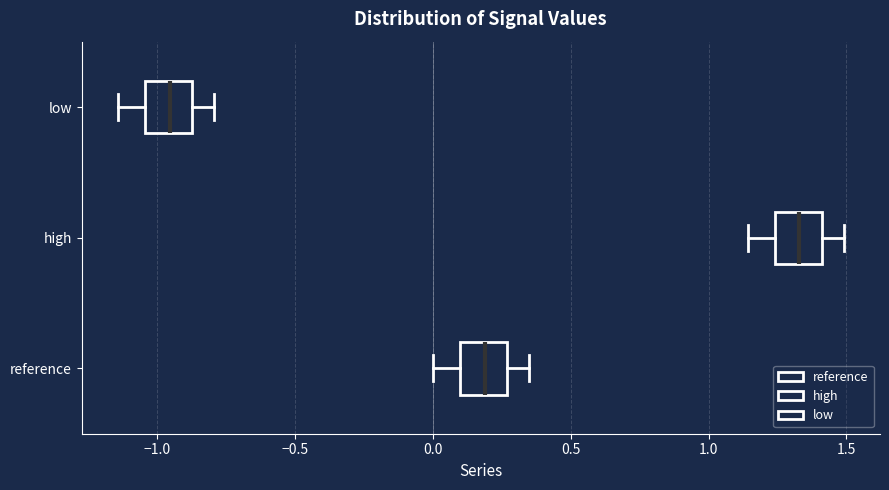

Which box has the furthest to the right median line?

high